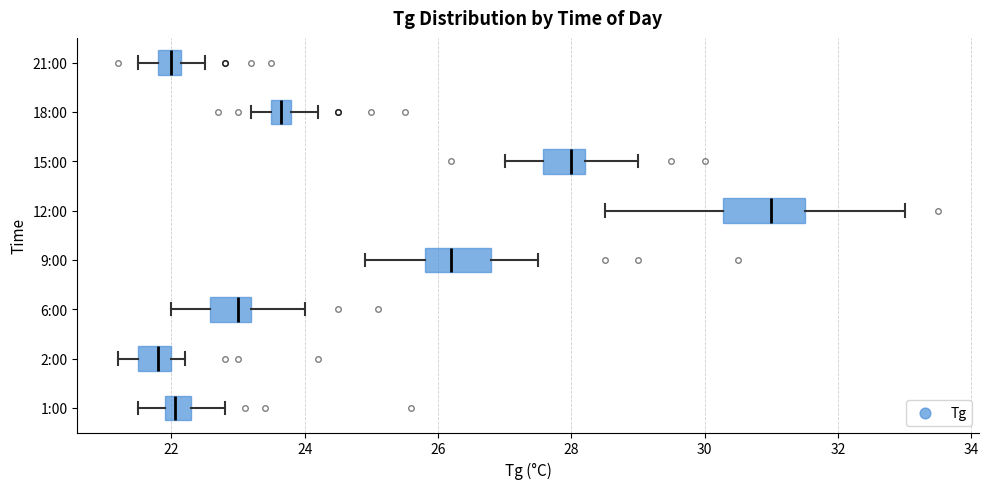

Reading bottom to top, read every box against the x-axis: the position of its median line, the range the box covers, and the ends of its whiskers. The values are not printed on the chart, so give them approximately, as read against the axis.

1:00: median 22.0 (inside the box), box 22.0 to 22.4, whiskers 21.6 to 22.8
2:00: median 21.8, box 21.6 to 22.0, whiskers 21.2 to 22.2
6:00: median 23.0, box 22.6 to 23.2, whiskers 22.0 to 24.0
9:00: median 26.2, box 25.8 to 26.8, whiskers 25.0 to 27.6
12:00: median 31.0, box 30.2 to 31.6, whiskers 28.6 to 33.0
15:00: median 28.0, box 27.6 to 28.2, whiskers 27.0 to 29.0
18:00: median 23.6 (inside the box), box 23.6 to 23.8, whiskers 23.2 to 24.2
21:00: median 22.0, box 21.8 to 22.2, whiskers 21.6 to 22.6